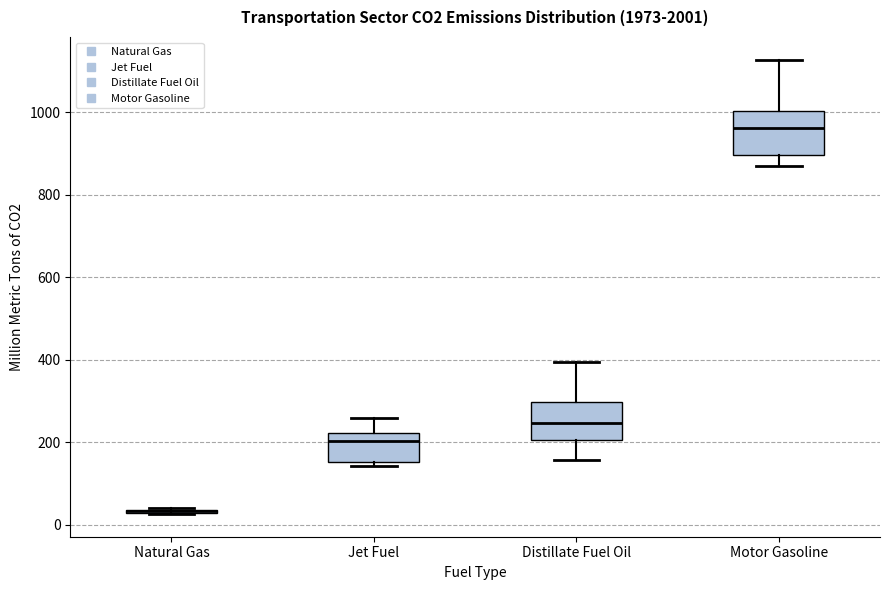

Reading left to right, read every box against the y-axis: the position of its median line, the range the box covers, and the ends of its whiskers. The values are not printed on the chart, so give them approximately, as read against the axis.

Natural Gas: box collapsed to a line at 40, whiskers 20 to 40
Jet Fuel: median 200, box 160 to 220, whiskers 140 to 260
Distillate Fuel Oil: median 240, box 200 to 300, whiskers 160 to 400
Motor Gasoline: median 960, box 900 to 1000, whiskers 860 to 1120